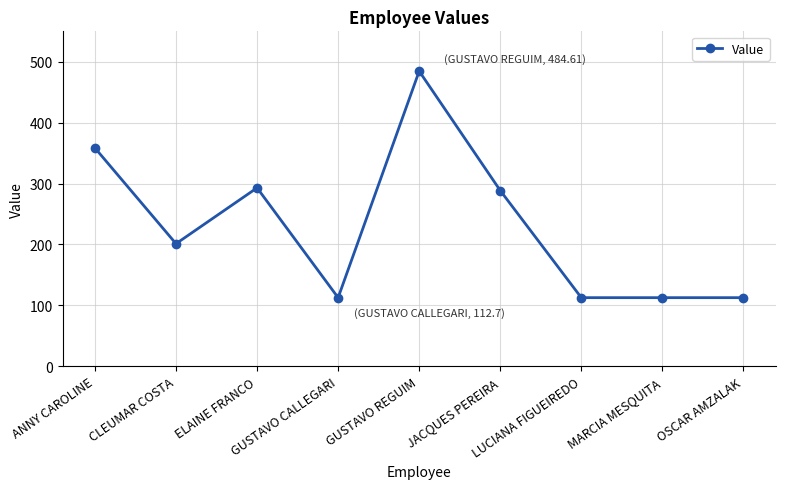

What is the minimum value shown in the chart?

112.7